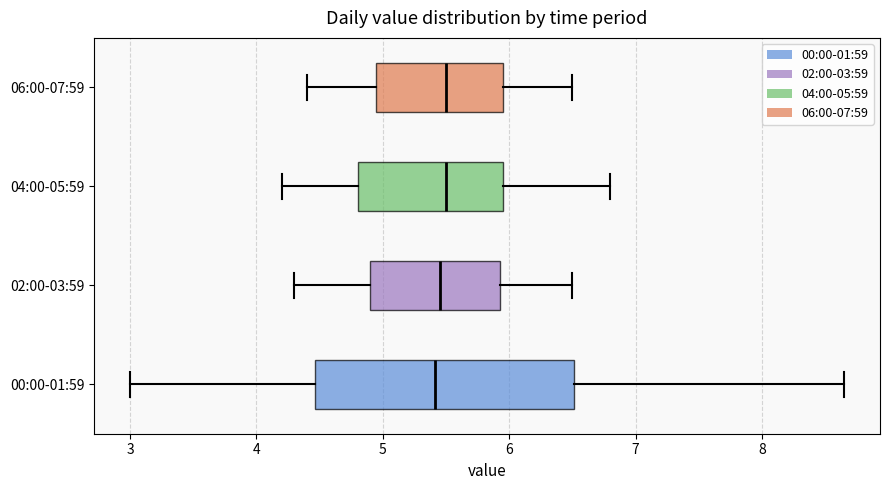

Which box is the widest, from its left edge to its right edge?

00:00-01:59